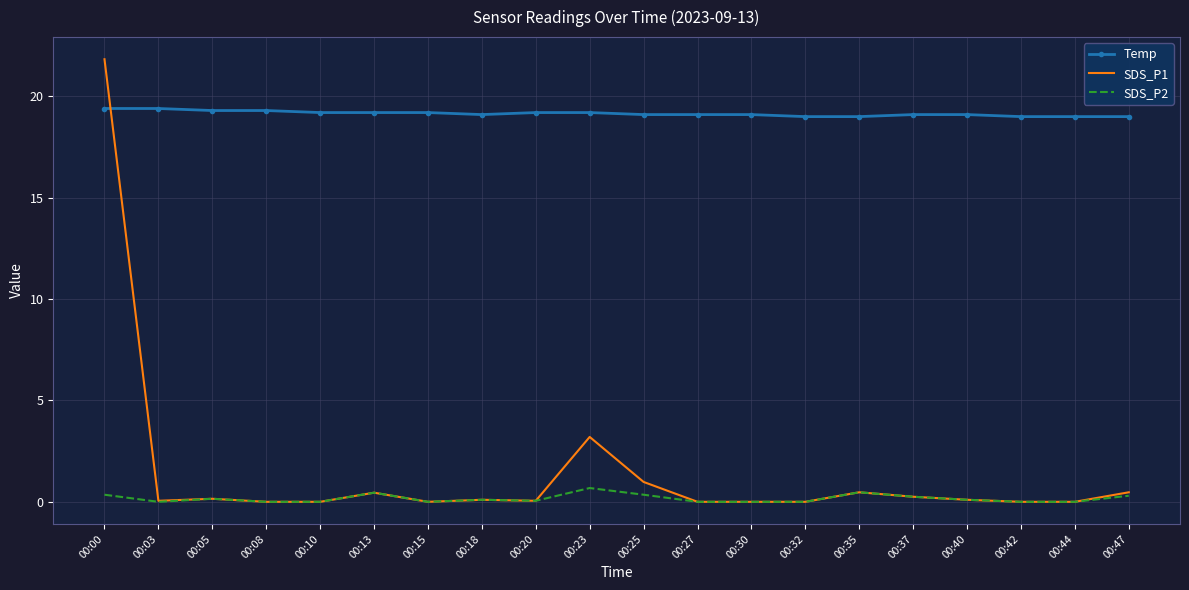

The SDS_P1 series shows 0.0 at 00:10. True or false?

True